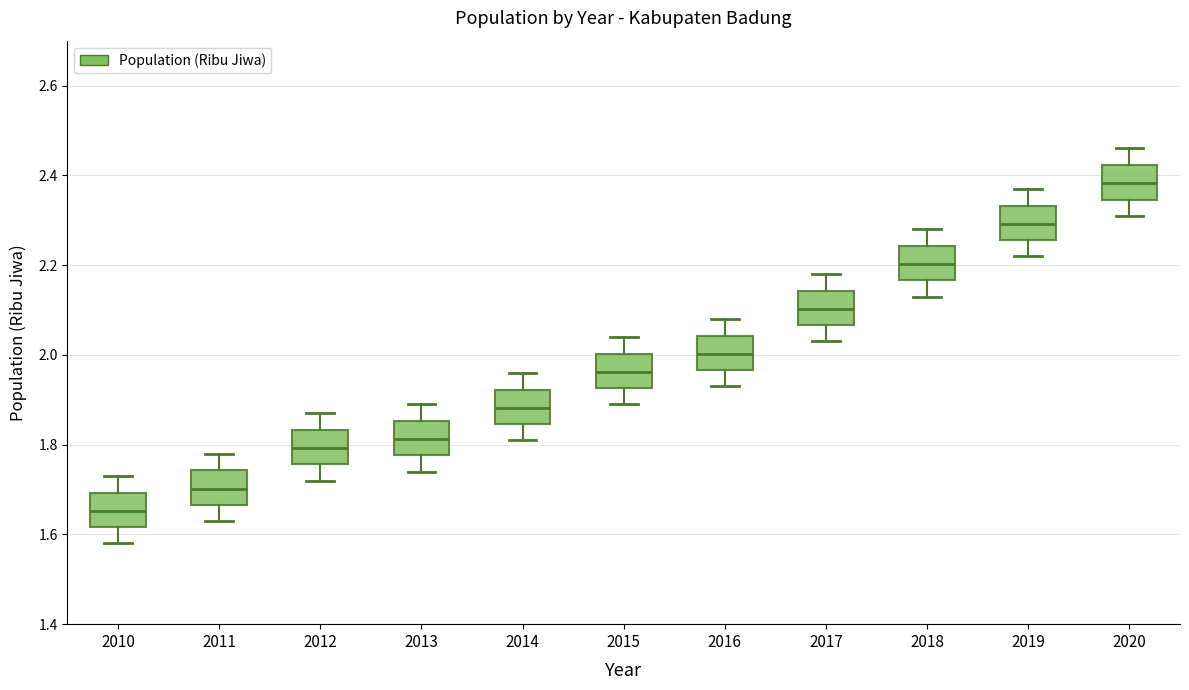

Which box's median line is the lowest?

2010